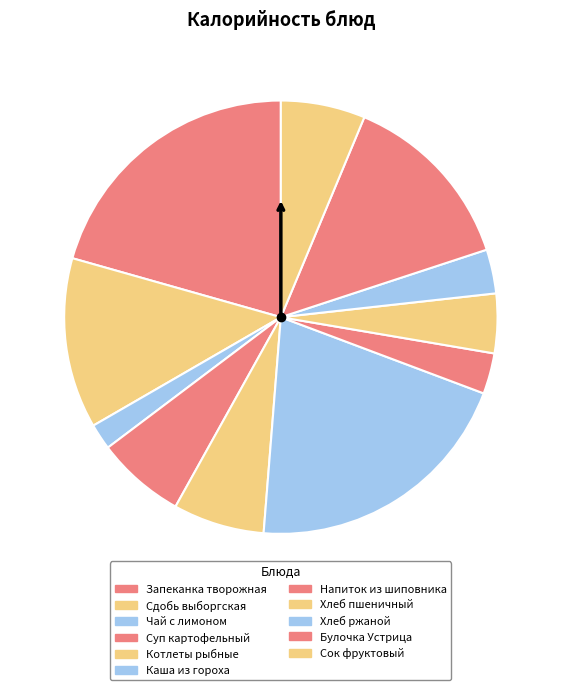

What is the smallest slice in the pie chart?

Чай с лимоном